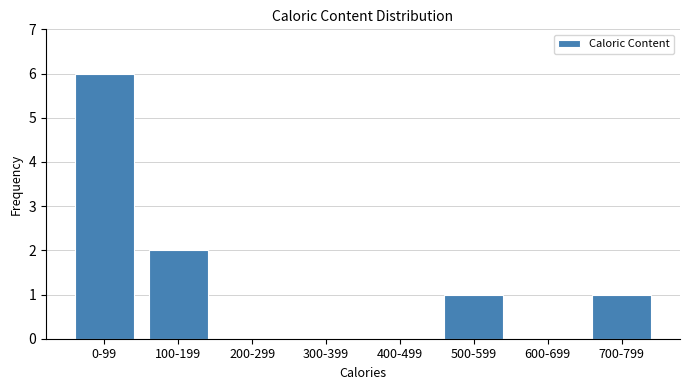

Reading right to left, transcribe all the data shown in this chart.

700-799=1	600-699=0	500-599=1	400-499=0	300-399=0	200-299=0	100-199=2	0-99=6